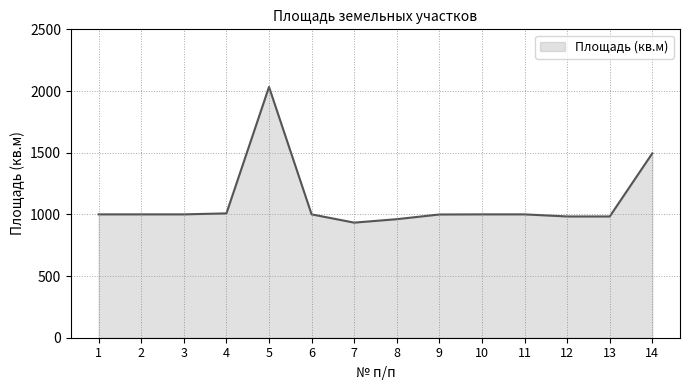

True or false: the data shows 376 at 12.

False